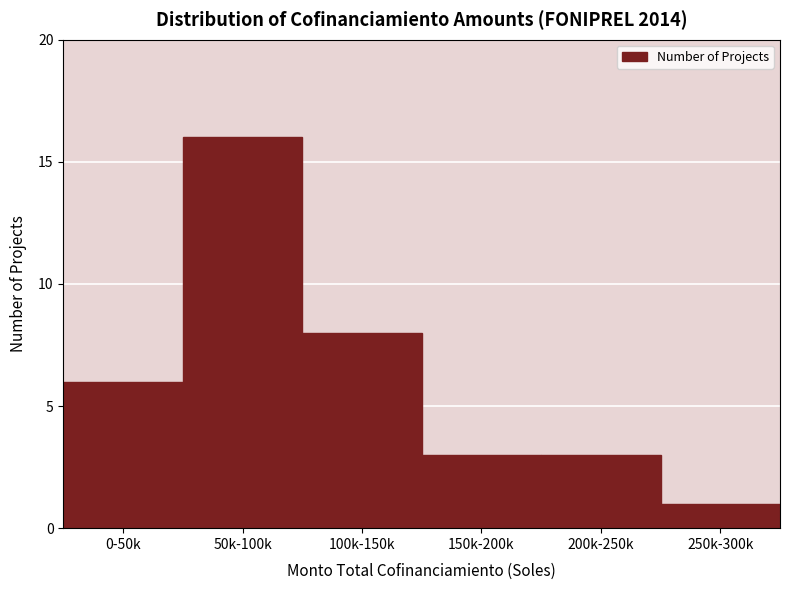

Reading right to left, list all the values displayed in this chart.

1	3	3	8	16	6